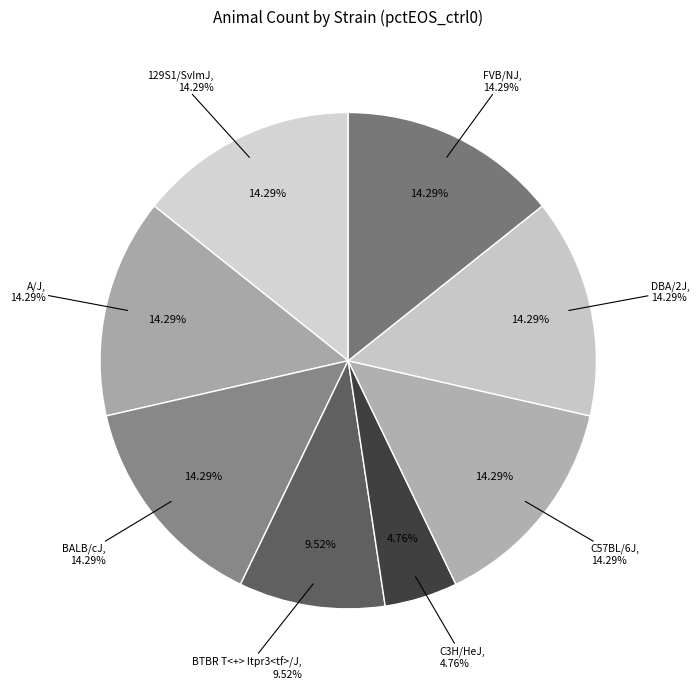

Which has a higher value, FVB/NJ or BTBR T<+> Itpr3<tf>/J?

FVB/NJ